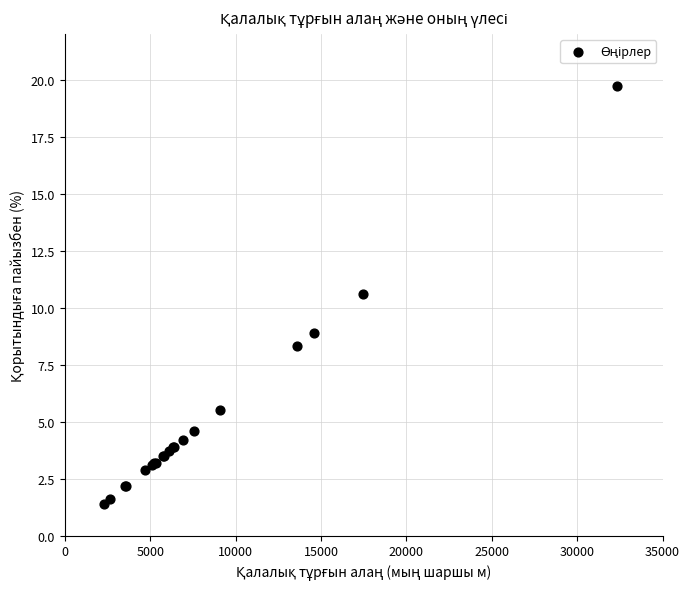

What Y value in the scatter plot is closest to 10?

10.6